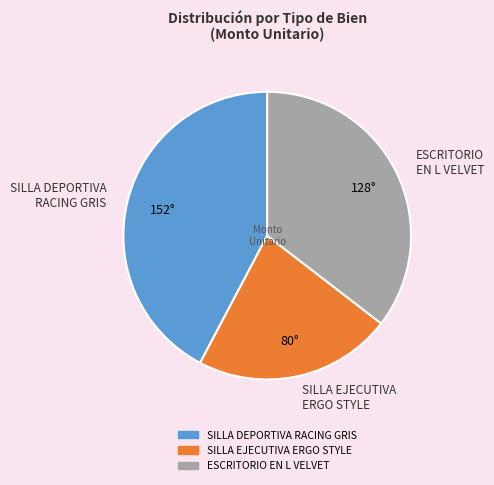

What is the ratio of the value at SILLA EJECUTIVA ERGO STYLE to the value at ESCRITORIO EN L VELVET?

0.6